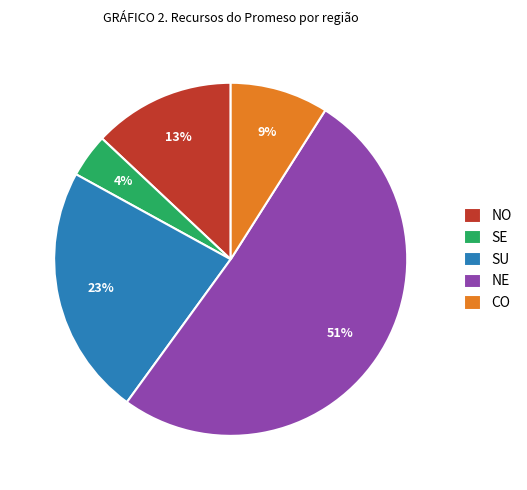

Is the sum of SE and NE greater than half?

Yes